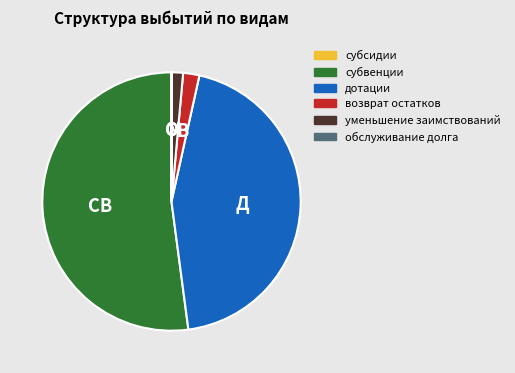

Is there a majority slice in this chart?

Yes